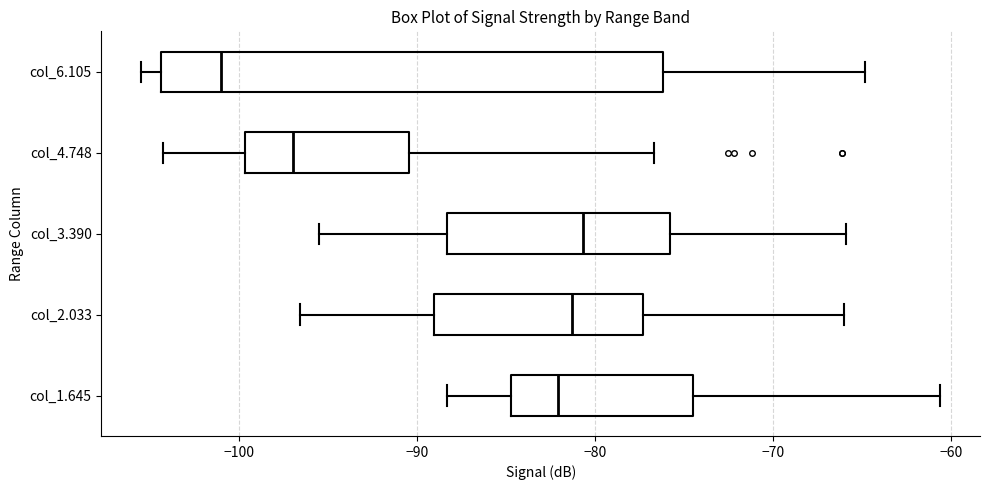

Which box's median line is the furthest to the left?

col_6.105